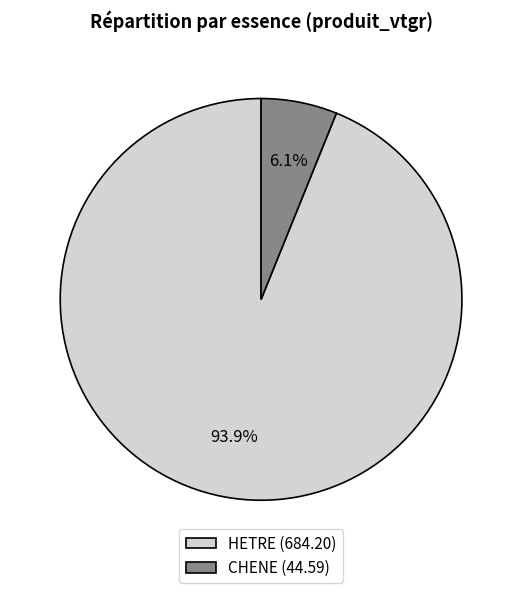

Between CHENE (44.59) and HETRE (684.20), which is larger?

HETRE (684.20)